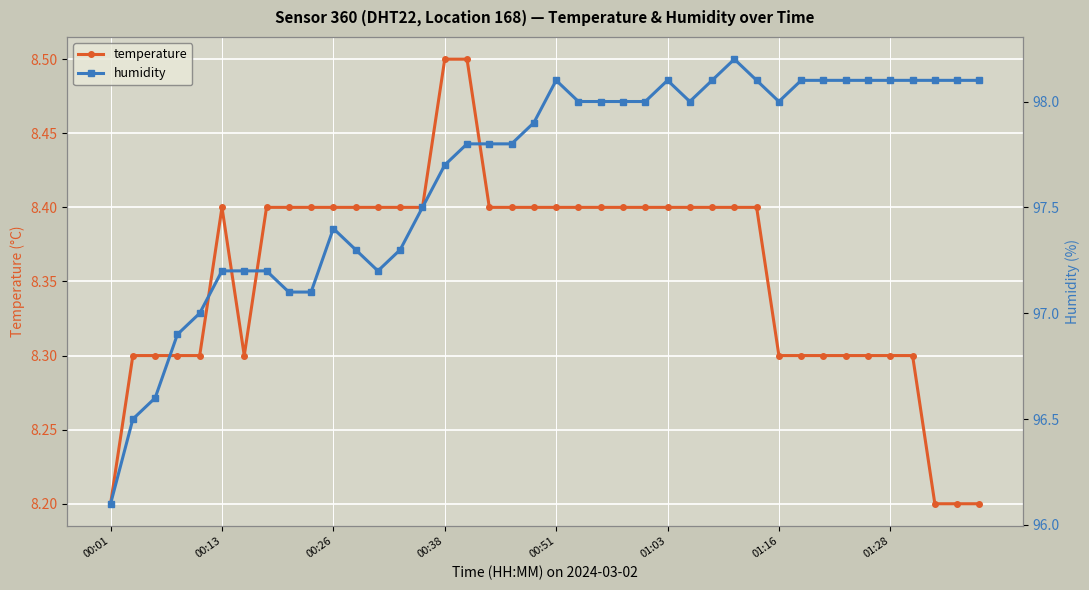

Which series changed the most between 16 and 21?

humidity